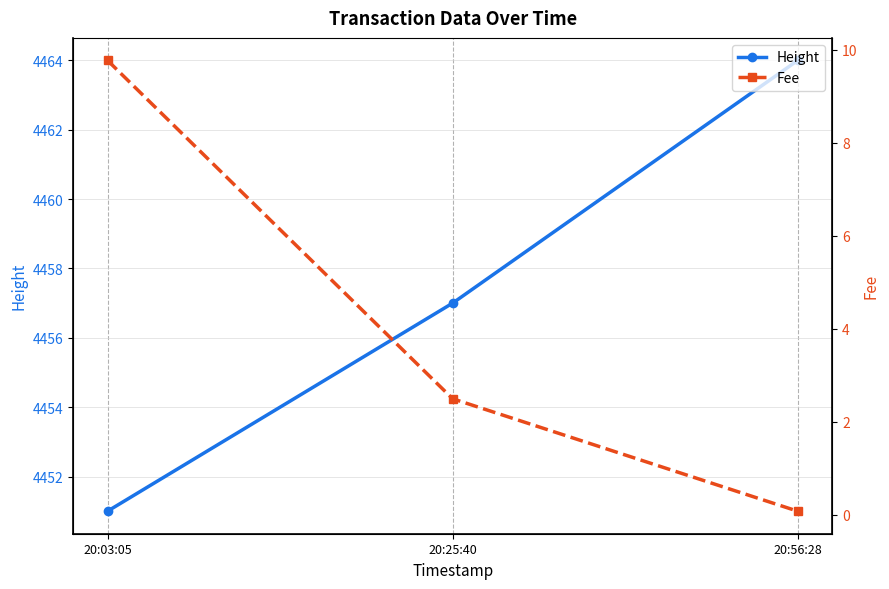

At 20:25:40, list the series in order from largest to smallest.

Height, Fee